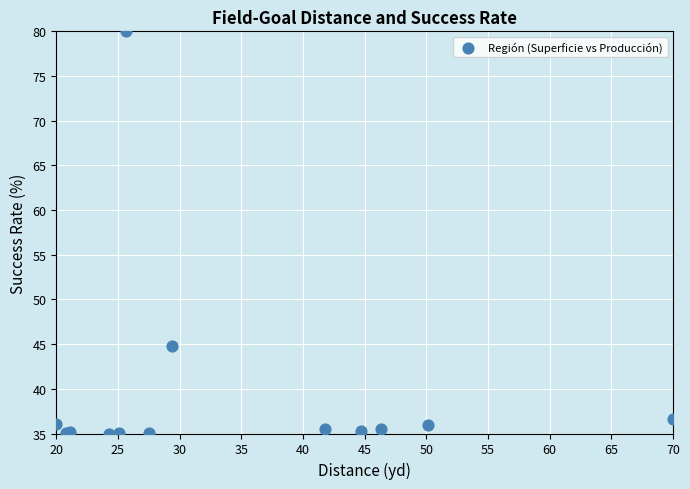

What Y value in the scatter plot is closest to 57?

44.8